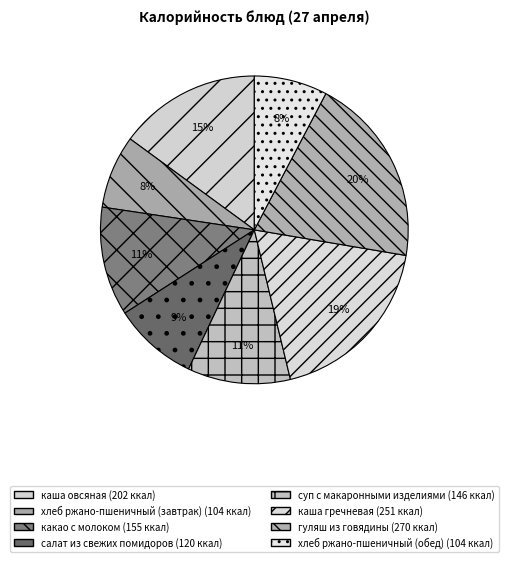

Which slice is the smallest?

хлеб ржано-пшеничный (завтрак)